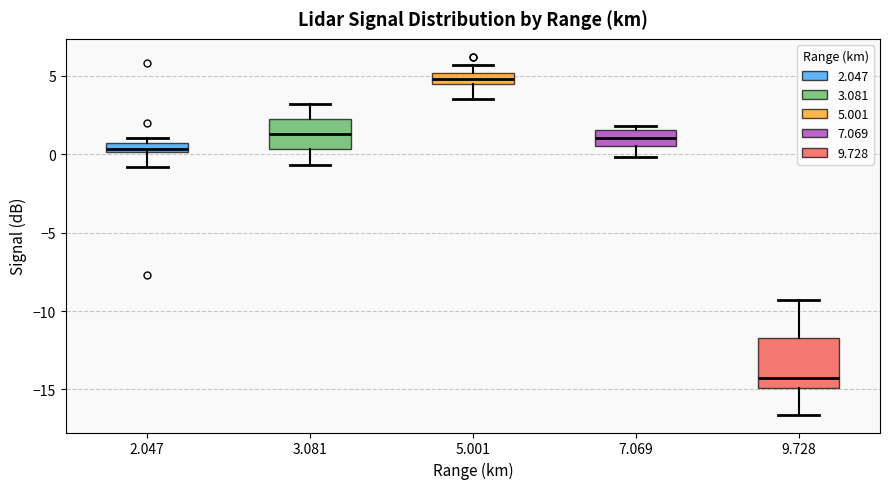

Which box's median line is the lowest?

9.728